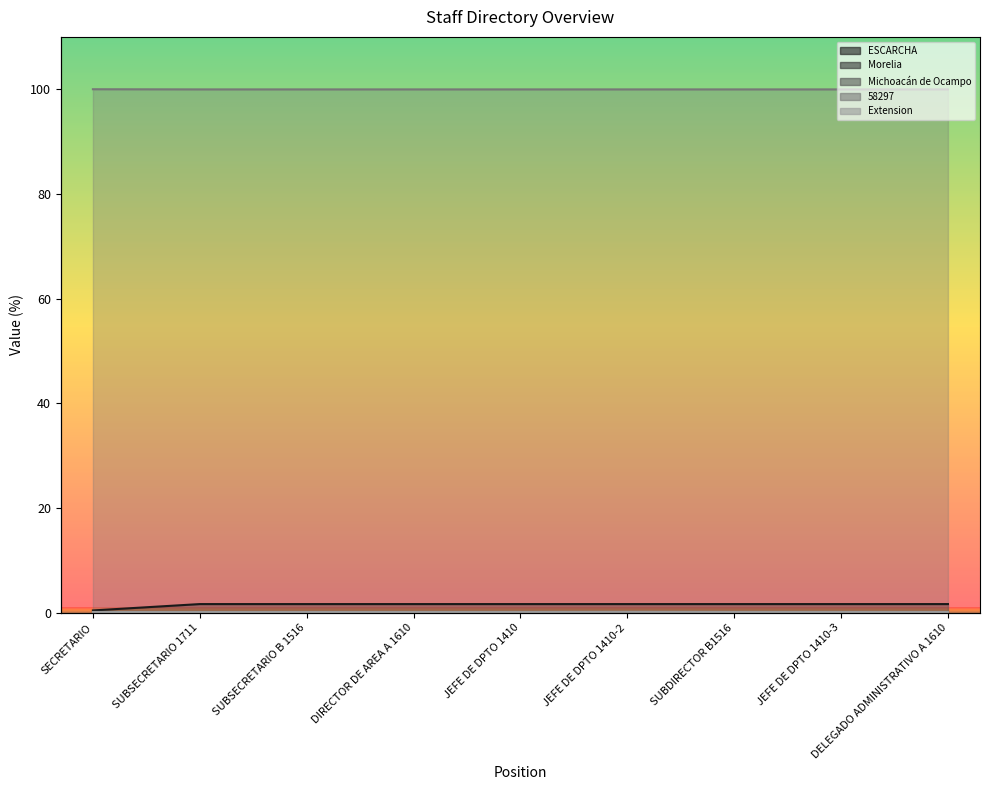

True or false: Extension and 58297 cross at least once.

False